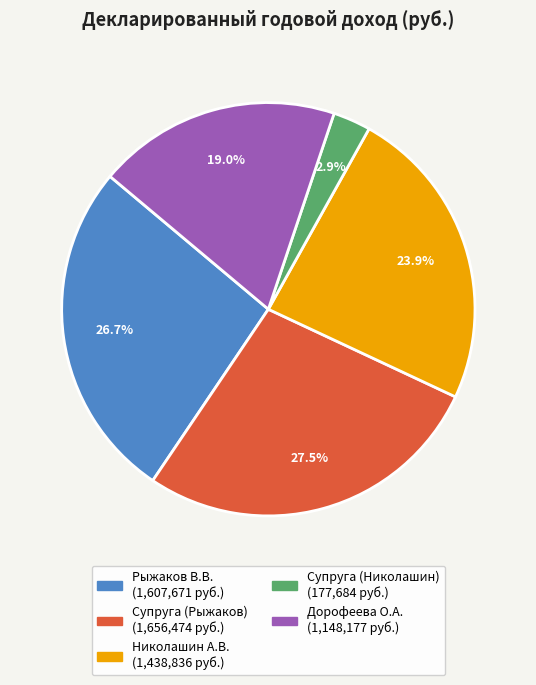

Is it true that Супруга (Рыжаков) is 18% of the pie?

False